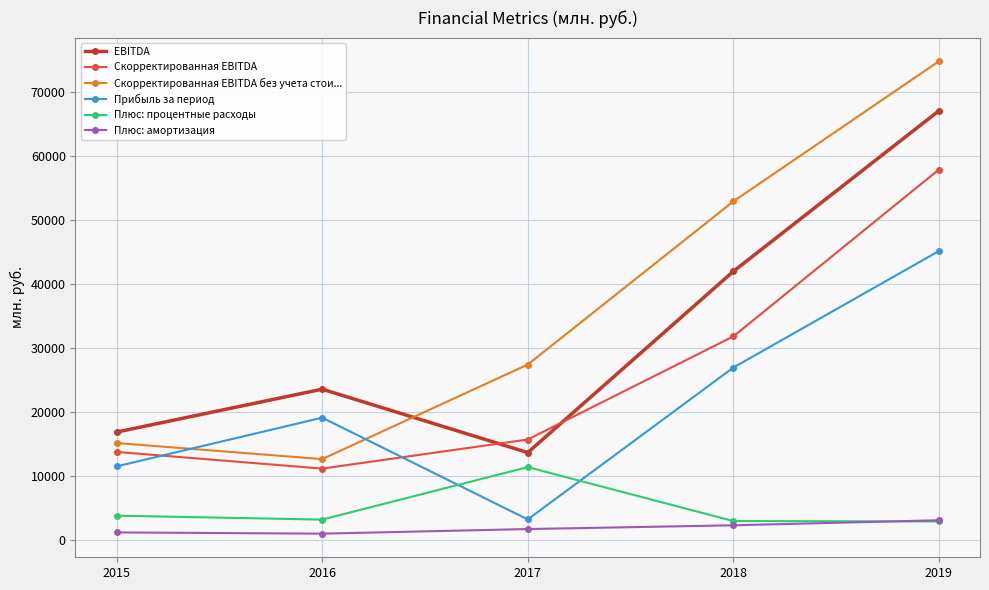

True or false: Плюс: процентные расходы and Скорректированная EBITDA cross at least once.

False